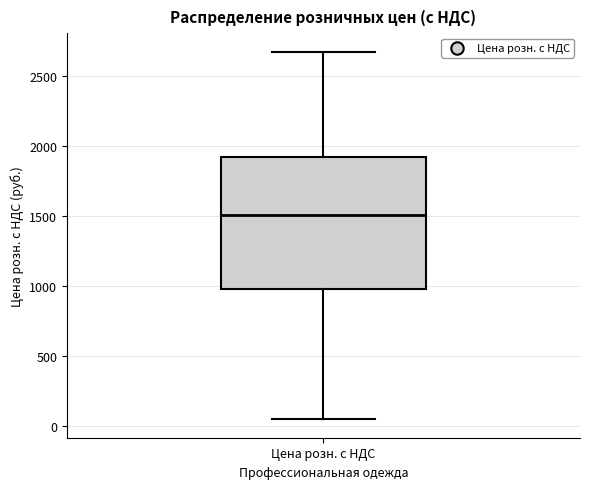

Read this box plot against the y-axis: the position of the median line, the range covered by the box, and the ends of both whiskers. The values are not printed on the chart, so give them approximately, as read against the axis.

median 1500, box 1000 to 1900, whiskers 50 to 2700